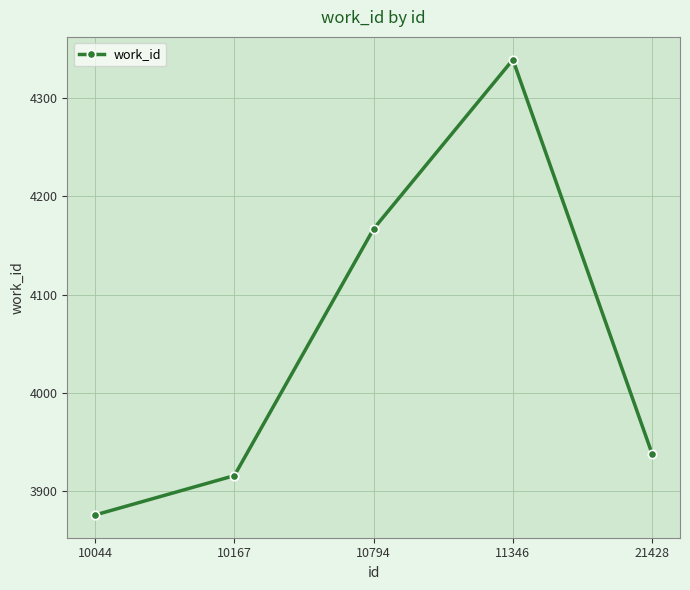

How many interior local peaks (higher than both neighbors) does the data have?

1